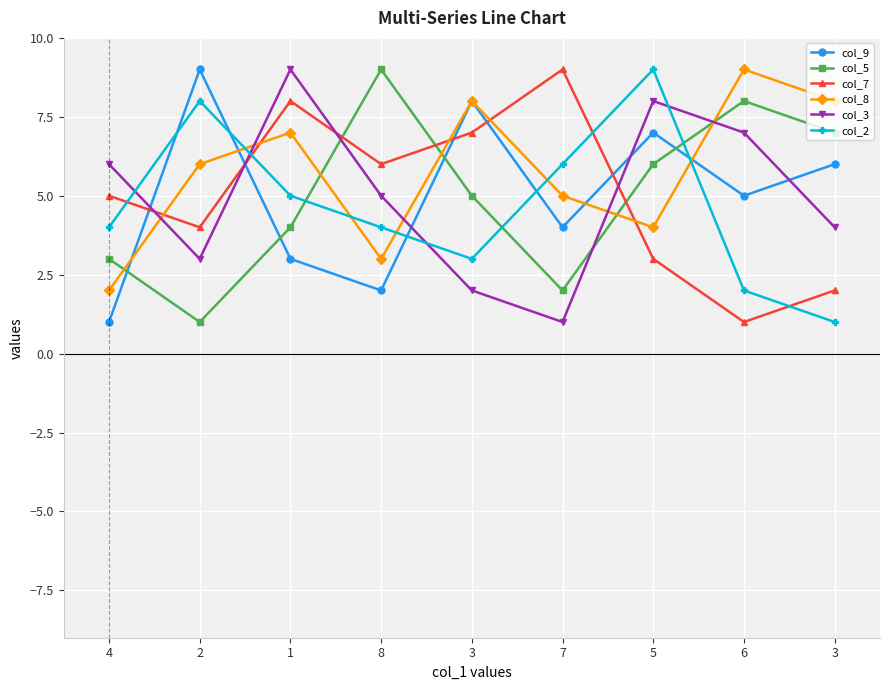

Reading left to right, extract all data points from this chart.

col_9: 4=1	2=9	1=3	8=2	3=8	7=4	5=7	6=5	3=6
col_5: 4=3	2=1	1=4	8=9	3=5	7=2	5=6	6=8	3=7
col_7: 4=5	2=4	1=8	8=6	3=7	7=9	5=3	6=1	3=2
col_8: 4=2	2=6	1=7	8=3	3=8	7=5	5=4	6=9	3=8
col_3: 4=6	2=3	1=9	8=5	3=2	7=1	5=8	6=7	3=4
col_2: 4=4	2=8	1=5	8=4	3=3	7=6	5=9	6=2	3=1